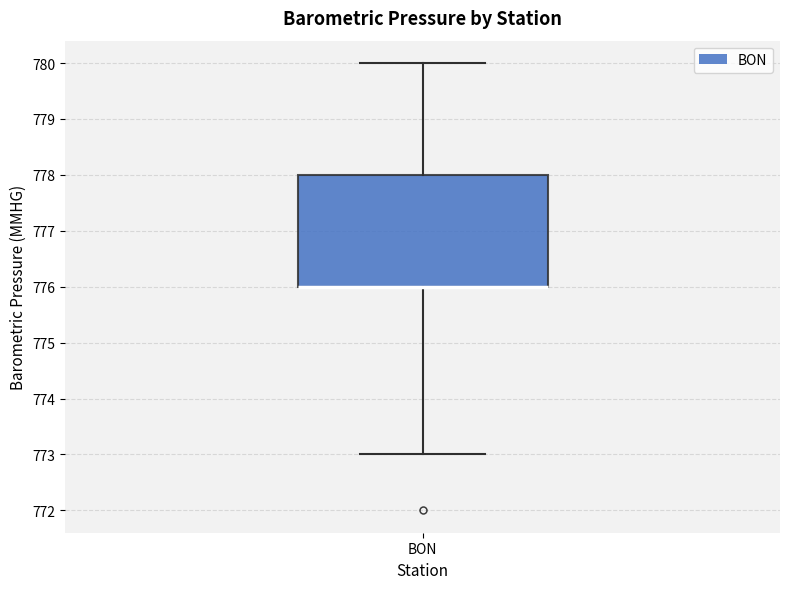

Transcribe this box plot: give where the median line is, the range the box spans, and where the two whiskers end, as read against the y-axis. The values are not printed on the chart, so give them approximately, as read against the axis.

median 776 (drawn on the box's lower edge), box 776 to 778, whiskers 773 to 780